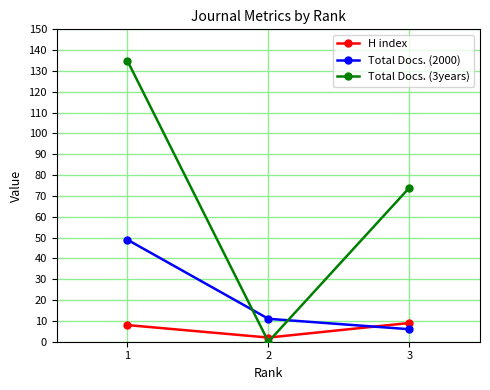

Reading right to left, list all the values displayed in this chart.

H index: 9	2	8
Total Docs. (2000): 6	11	49
Total Docs. (3years): 74	0	135